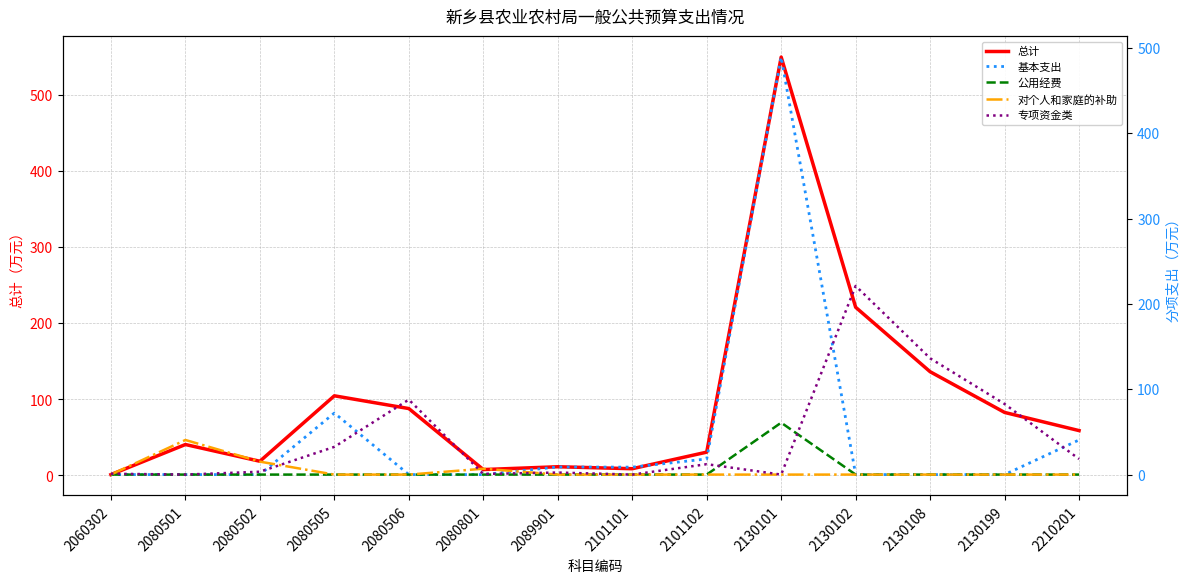

Reading left to right, what are all the values shown in this chart?

总计: 1.0	40.5	18.5	104.6	87.8	7.6	11.3	8.7	30.5	550.1	221.1	136.3	82.8	58.8
基本支出: 0.0	0.0	0.0	72.1	0.0	0.0	8.9	8.7	18.3	489.3	0.0	0.0	0.0	40.6
公用经费: 0.0	0.0	0.0	0.0	0.0	0.0	0.0	0.0	0.0	60.8	0.0	0.0	0.0	0.0
对个人和家庭的补助: 0.0	40.5	15.2	0.0	0.0	6.9	0.0	0.0	0.0	0.0	0.0	0.0	0.0	0.0
专项资金类: 1.0	0.0	3.4	32.5	87.8	0.8	2.4	0.0	12.2	0.0	221.1	136.3	82.8	18.3